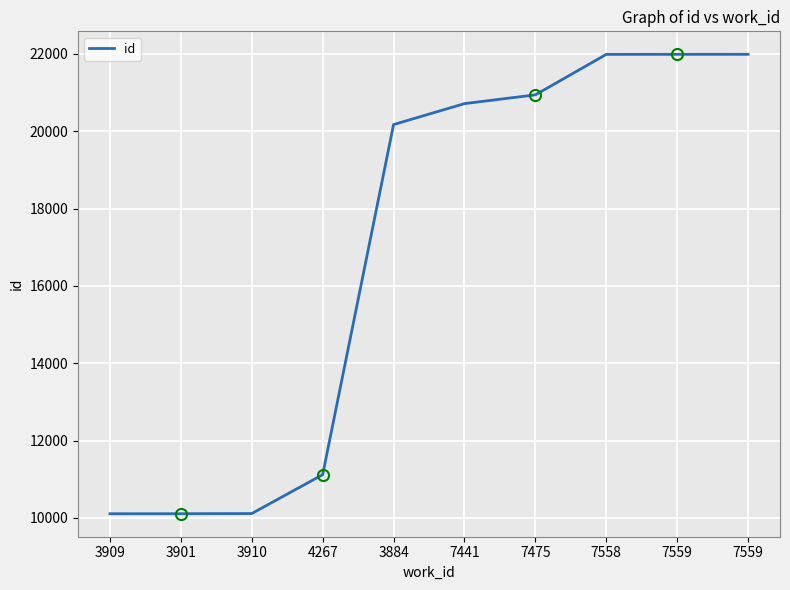

Is this an area chart (filled region under the line)?

No